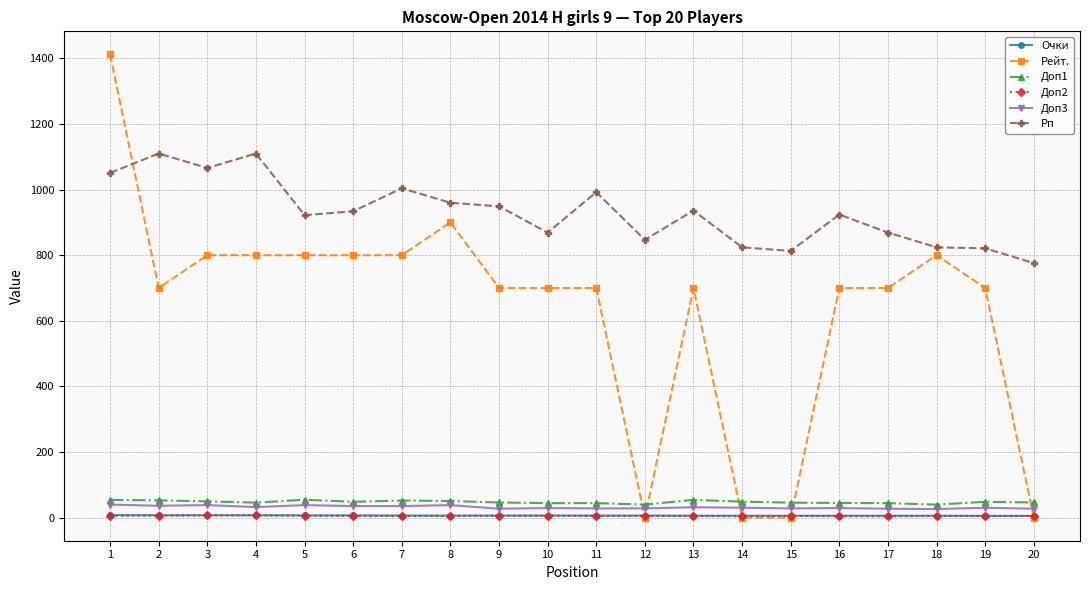

Where does the Рп series first go above 934?

1